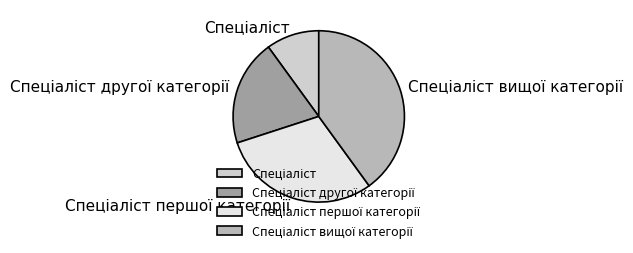

Does any single category account for the majority?

No